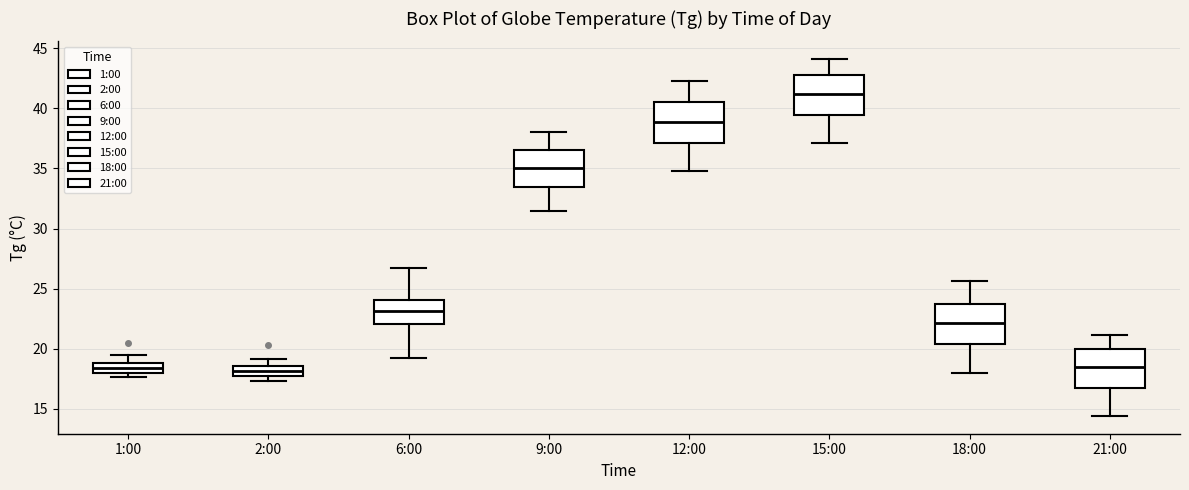

Where does the upper whisker of the box for 21:00 end on the y-axis? The values are not printed on the chart, so give them approximately, as read against the axis.

21.0